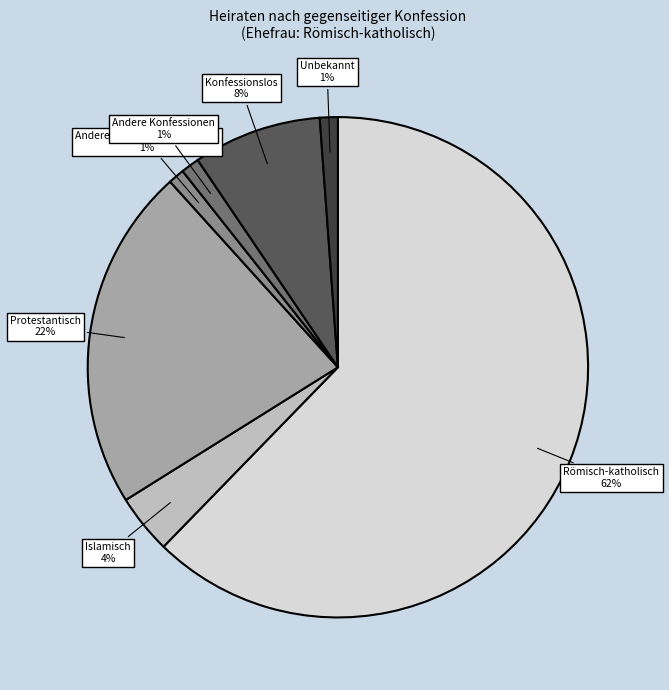

To the nearest percent, what is the average slice percentage?

14%